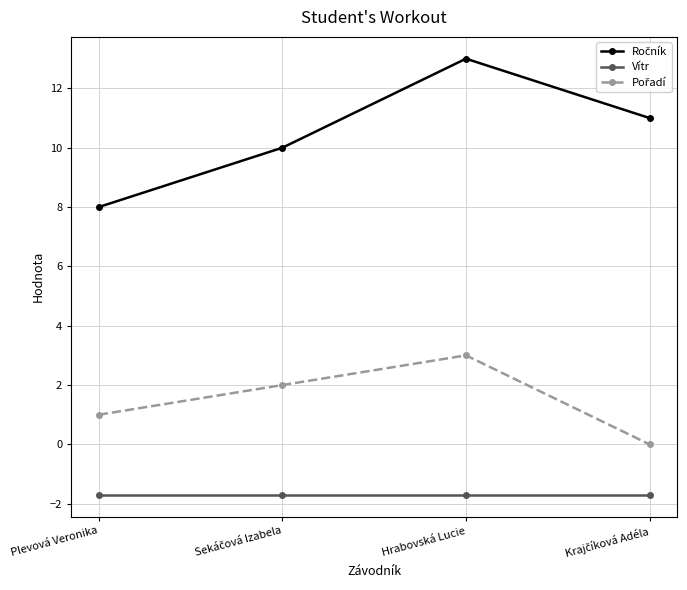

What is the sum of all Vítr values?

-6.8